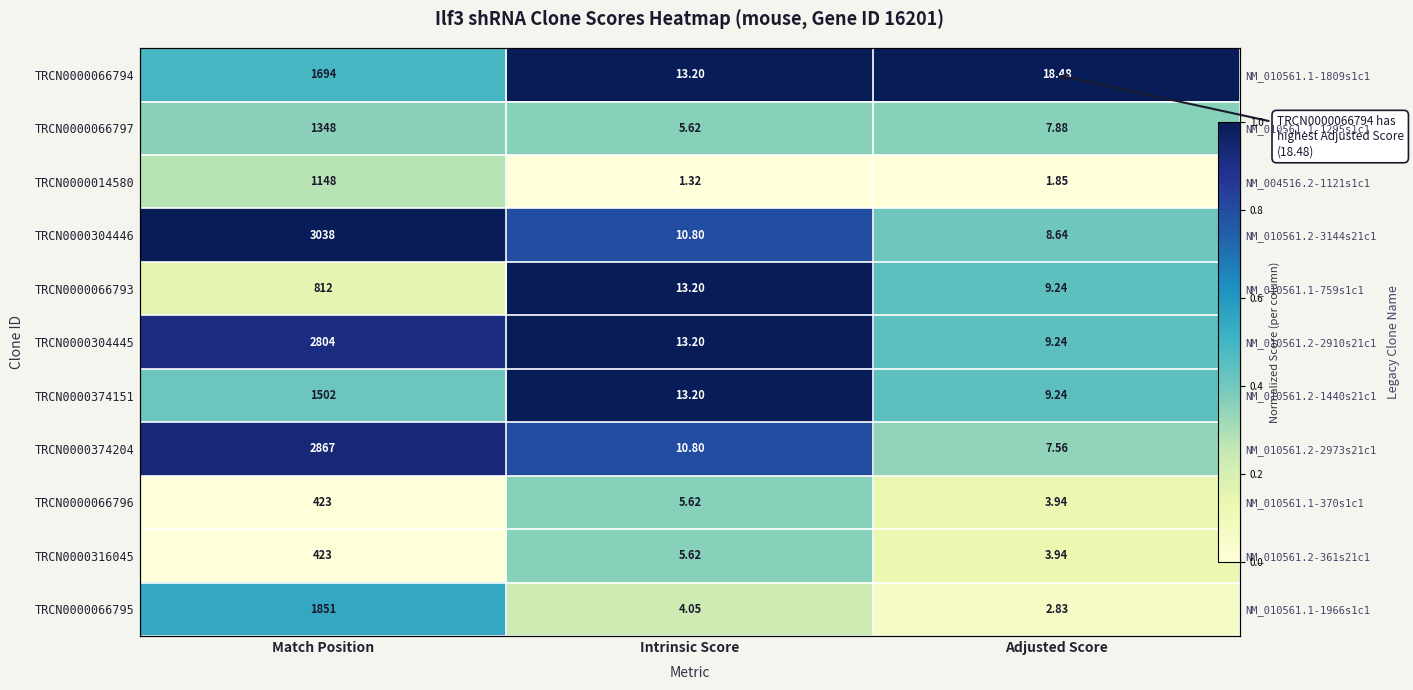

At how many categories does at least one series exceed 0?

3